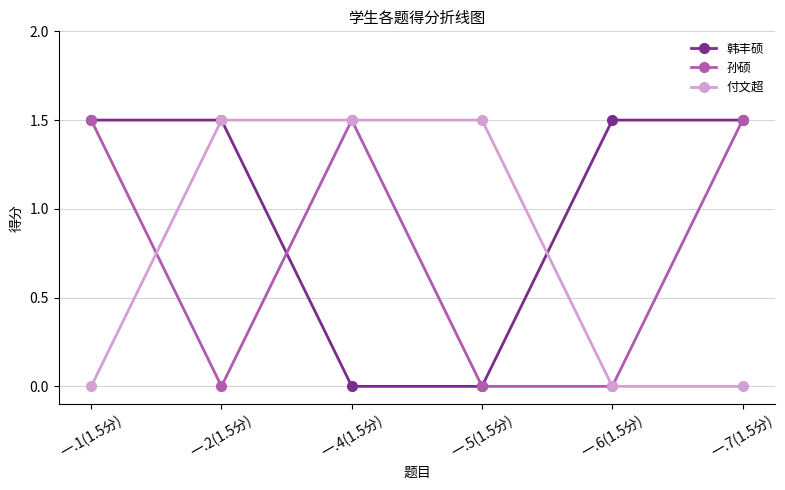

What position from the right is 一.6(1.5分)?

2